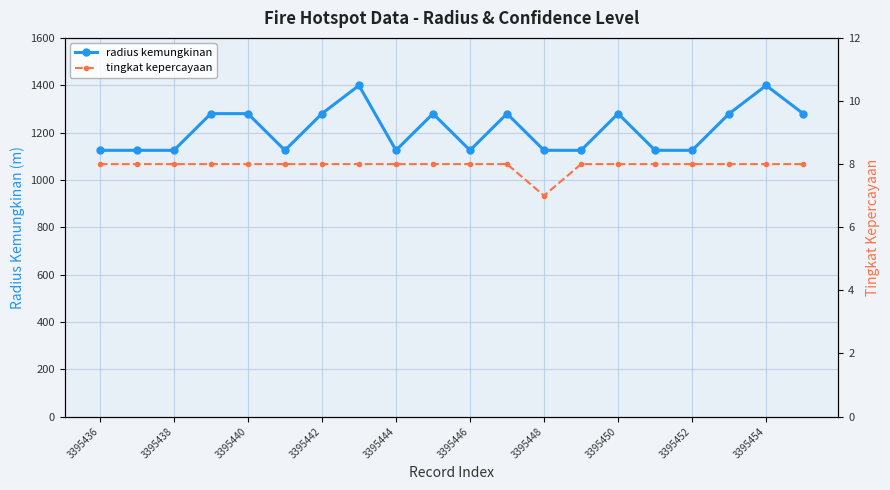

True or false: tingkat kepercayaan and radius kemungkinan cross at least once.

False